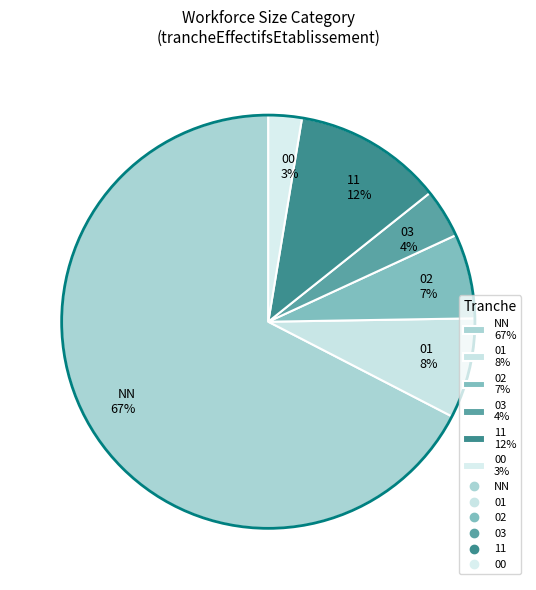

To the nearest percent, what is the difference between the 01 8% and 00 3% slice percentages?

5%